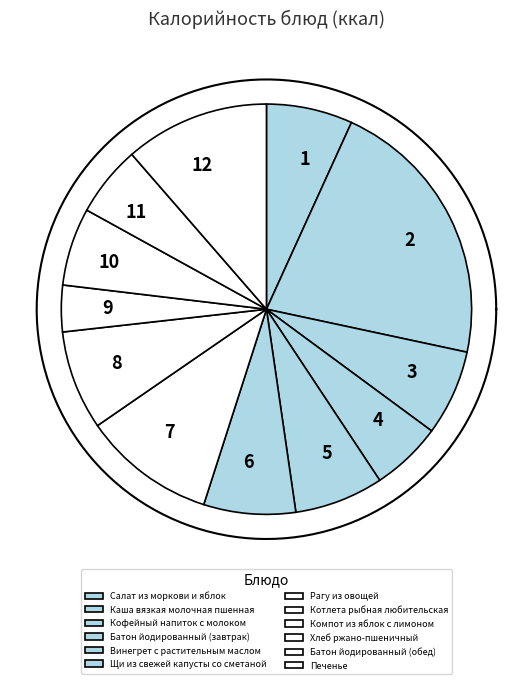

To the nearest percent, what is the combined percentage of Батон йодированный (обед) and Компот из яблок с лимоном?

9%